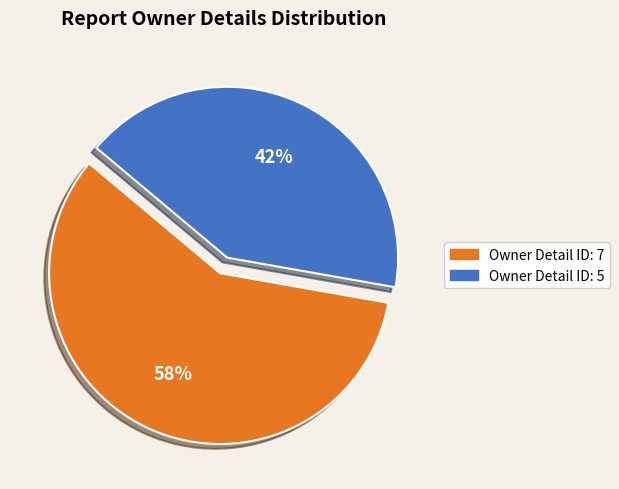

How many segments does this pie chart have?

2